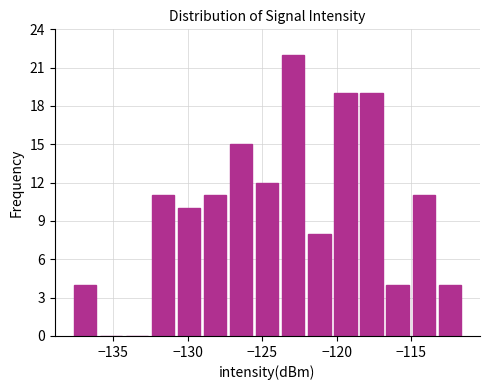

Around what value on the x-axis is the tallest bar? Give the approximate position of its centre, as read against the axis.

-123.0